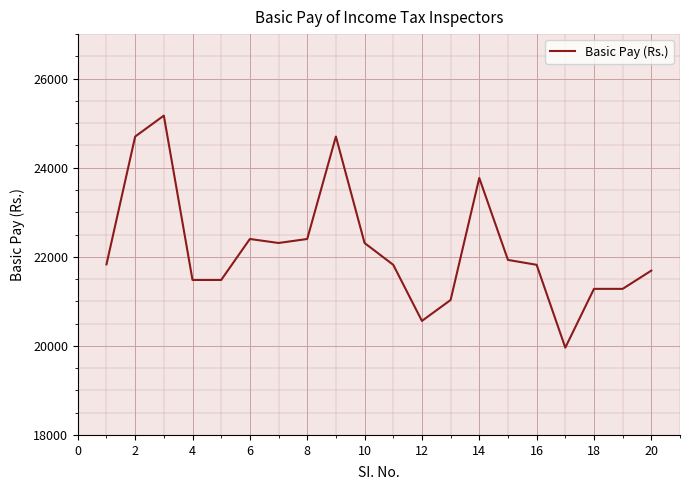

Does the chart display data point markers on the line(s)?

No